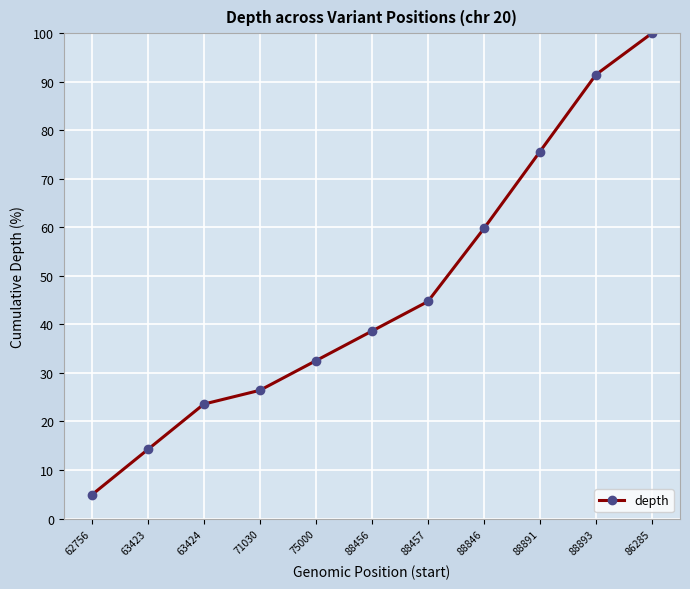

What is the change in value from 63424 to 88846?

+36.2